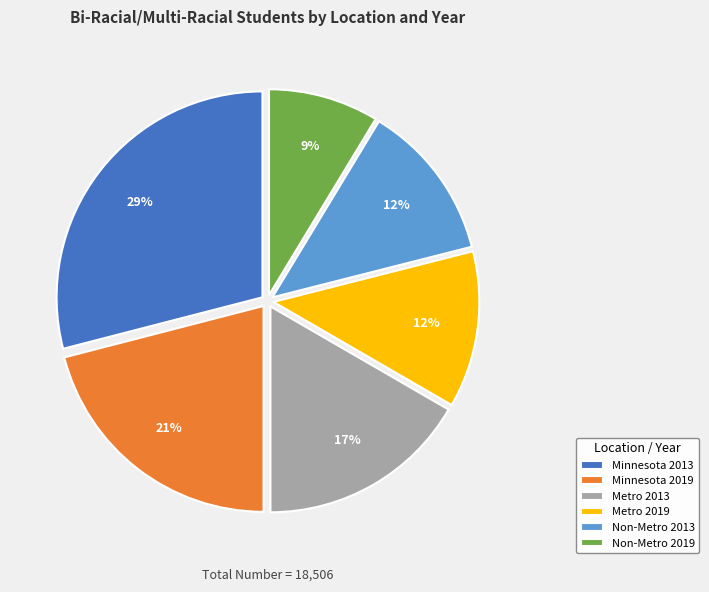

Do Non-Metro 2013 and Metro 2019 together represent more than half of the pie?

No